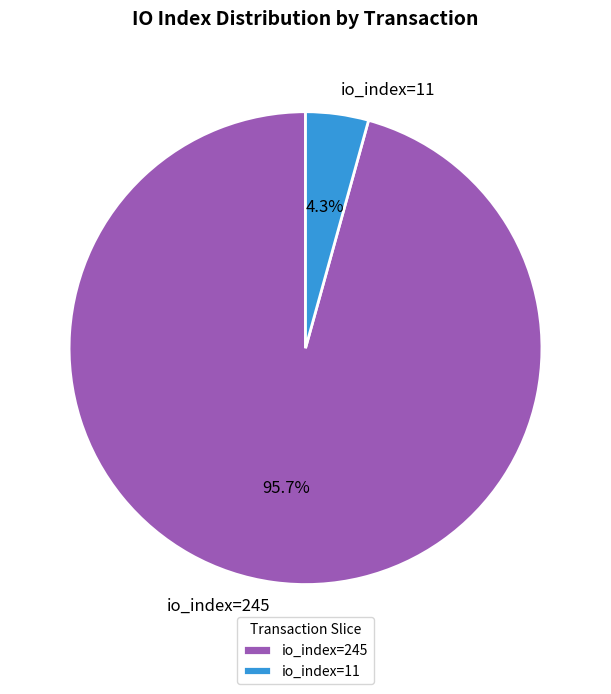

How many segments does this pie chart have?

2